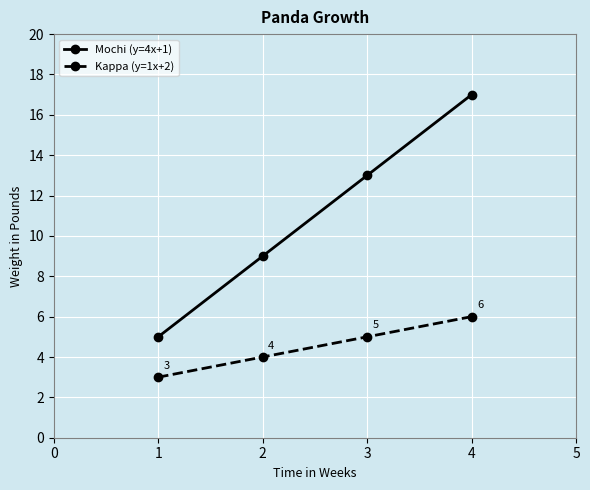

Which series has the largest range (max minus min)?

Mochi (y=4x+1)